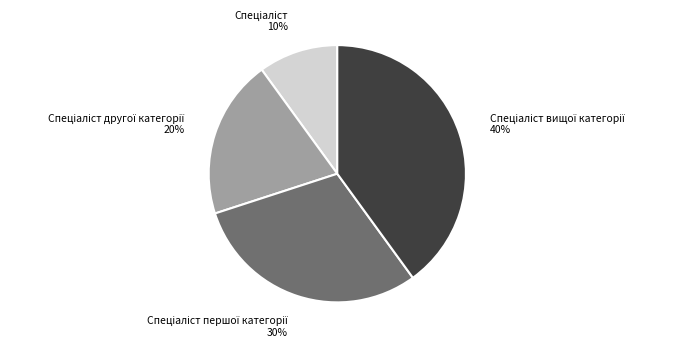

Does any single category account for the majority?

No